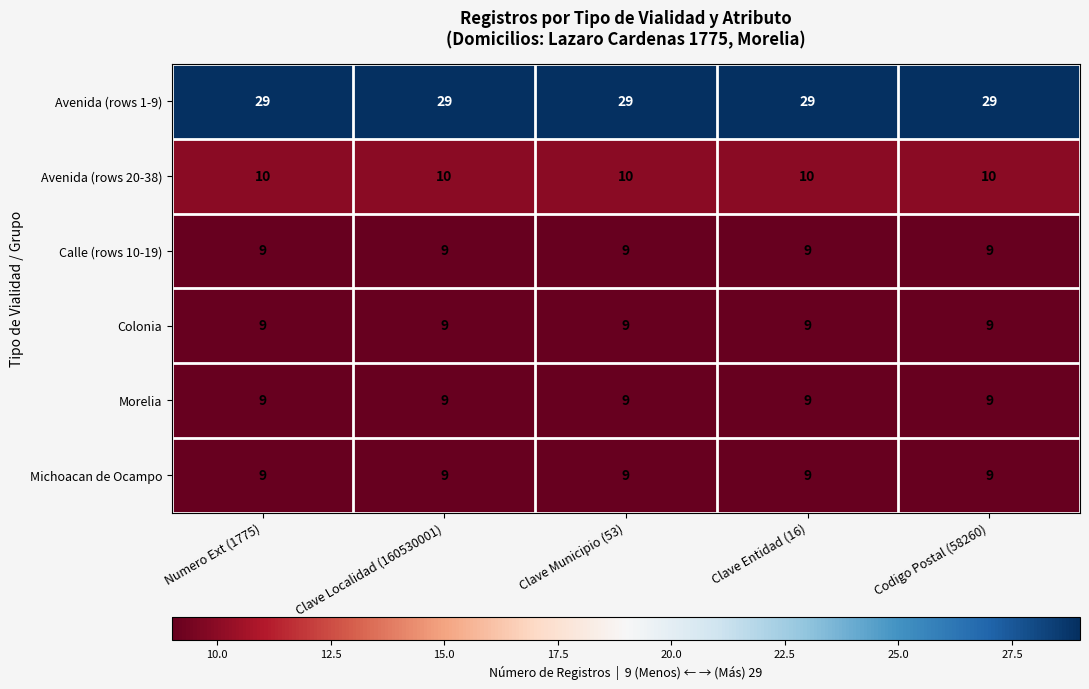

What is the spread (max minus min) of values at Clave Municipio (53)?

20